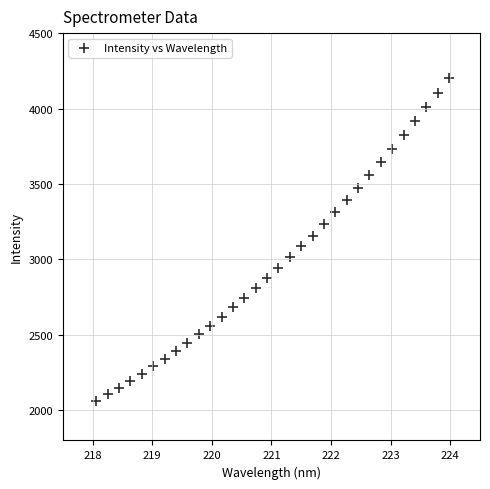

What is the range of Y values (max minus min)?

2136.7